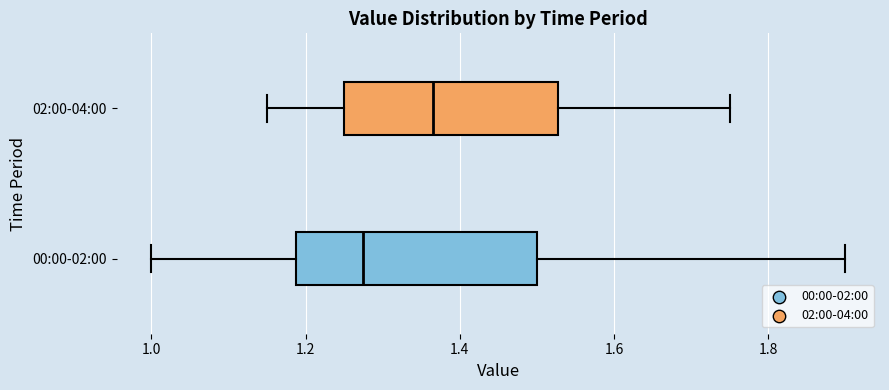

Comparing the boxes themselves (not the whiskers), which one is the widest?

00:00-02:00